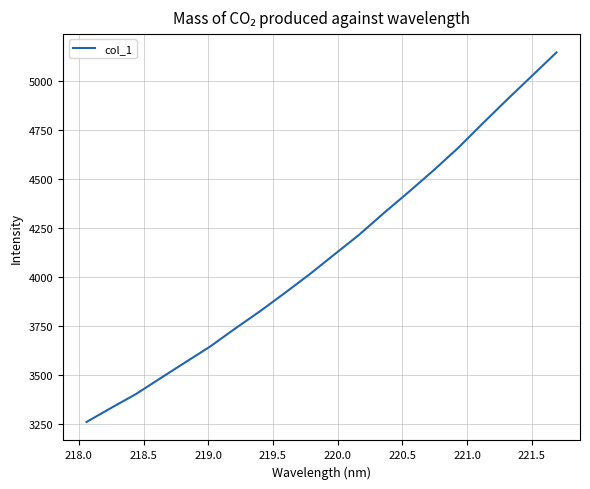

What is the difference between the maximum and minimum values?

1889.3